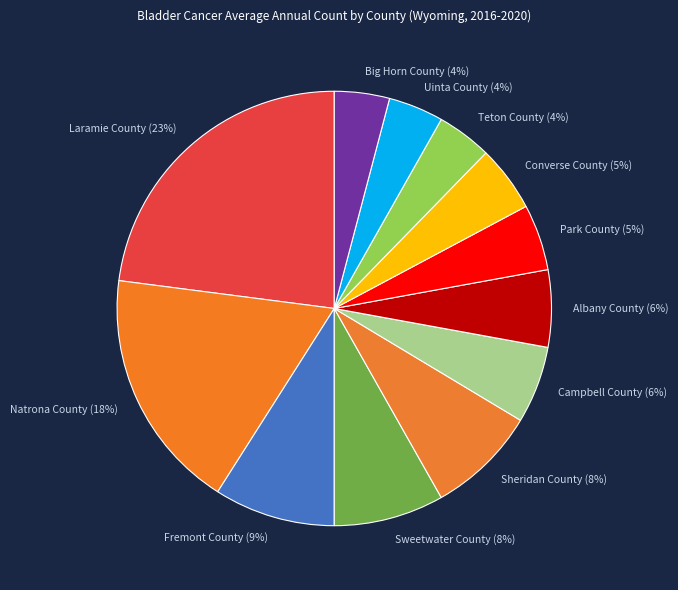

Count the number of slices in the pie.

12